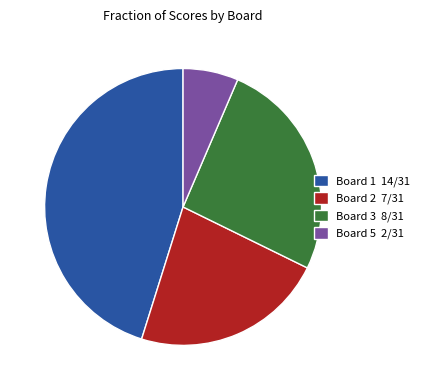

The Board 2 7/31 slice represents 17% of the pie. True or false?

False